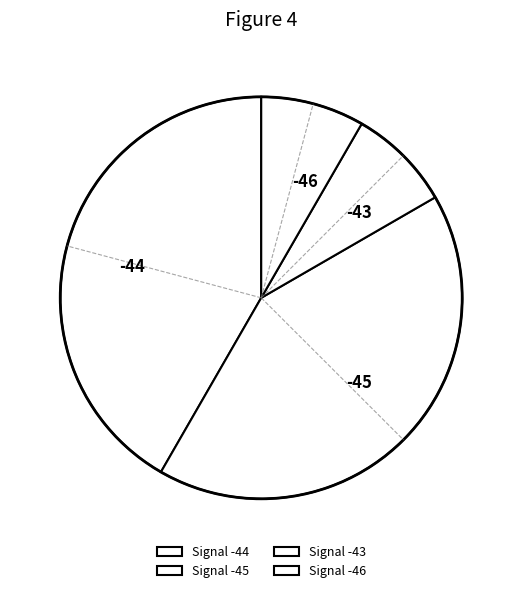

The -45 slice represents 42% of the pie. True or false?

True